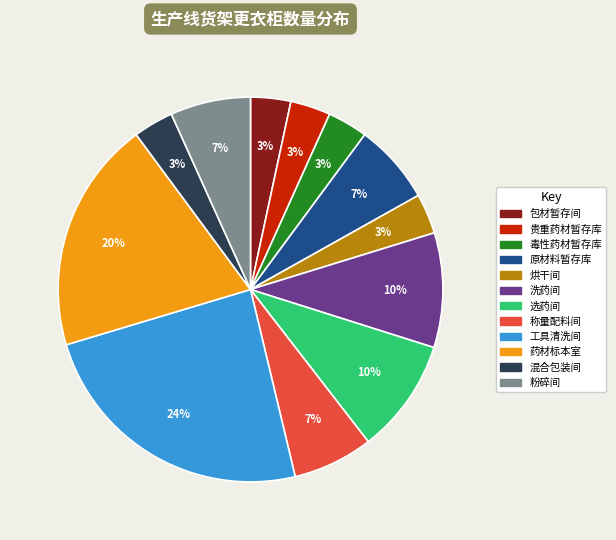

Does any single category account for the majority?

No